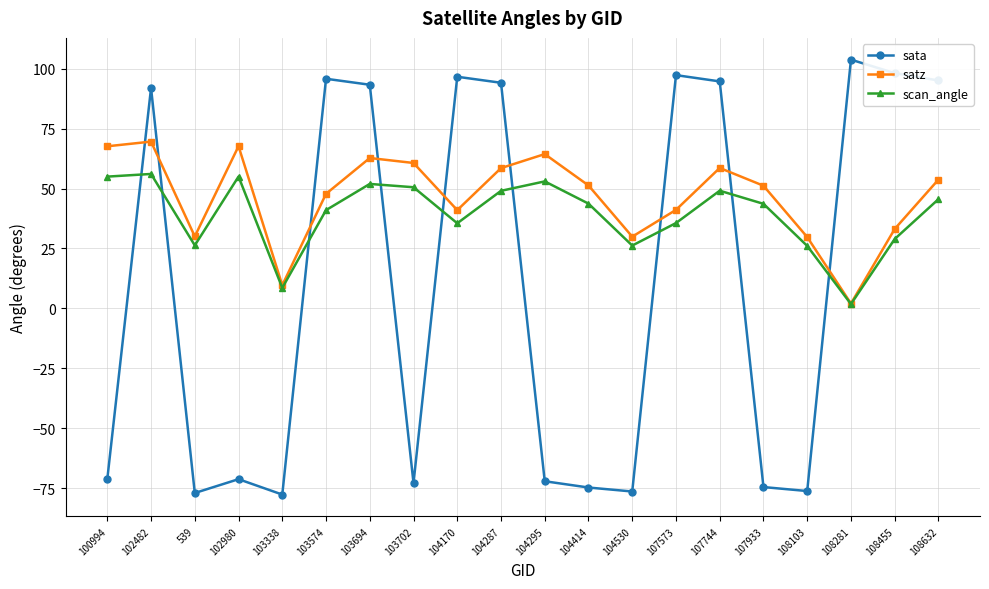

What is the minimum value for scan_angle?

1.8